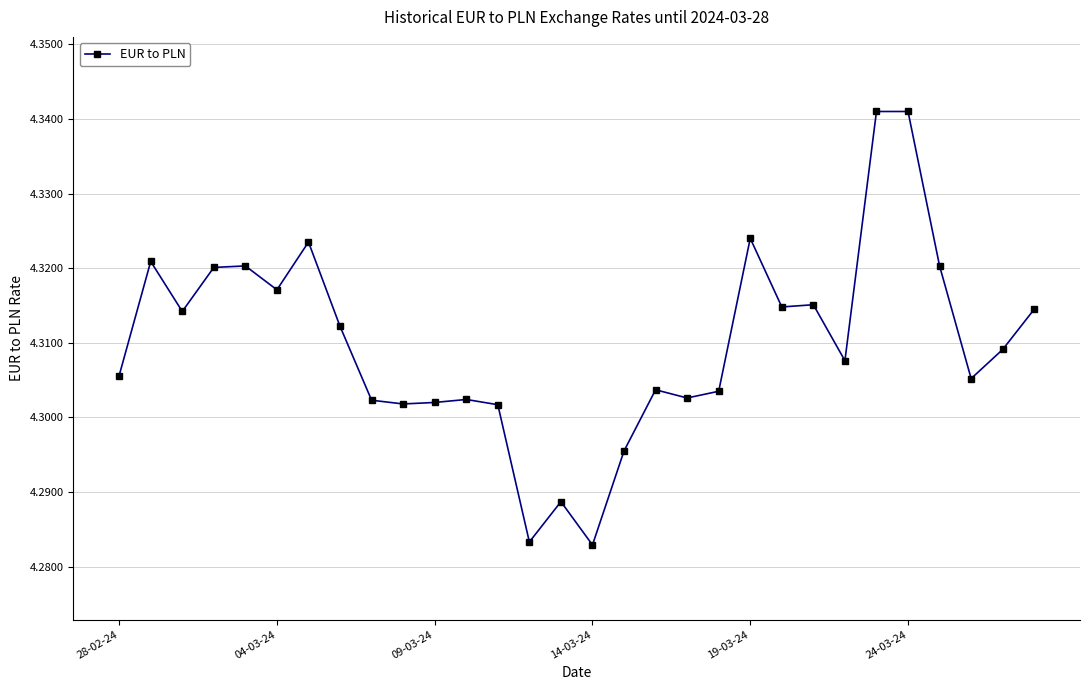

True or false: there are more than 0 points higher than both neighbors.

True